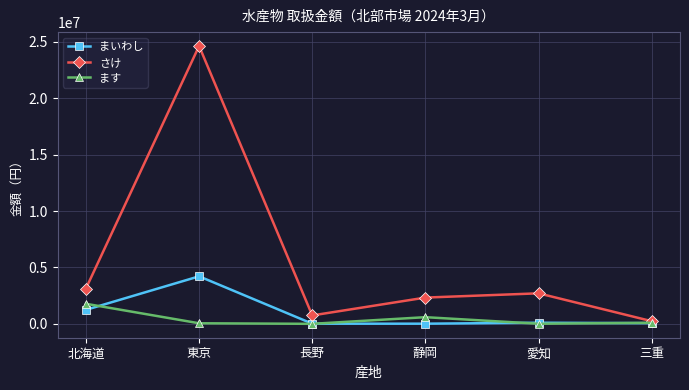

List the series in order of their peak value, lowest first.

ます, まいわし, さけ